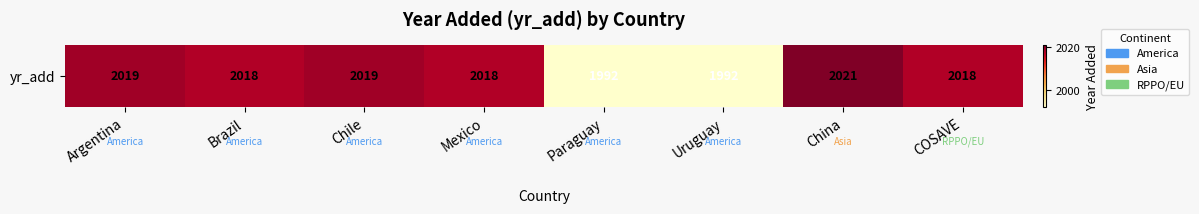

What is the minimum value shown in the chart?

1992